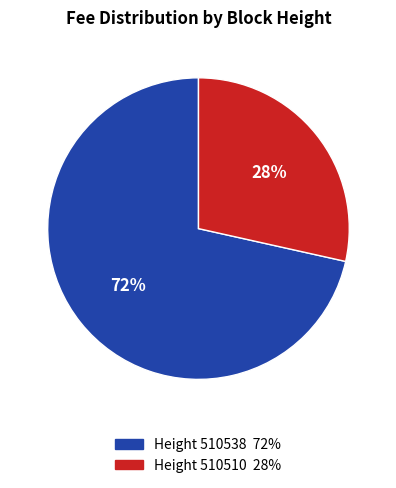

Is there any slice that represents more than half of the pie?

Yes